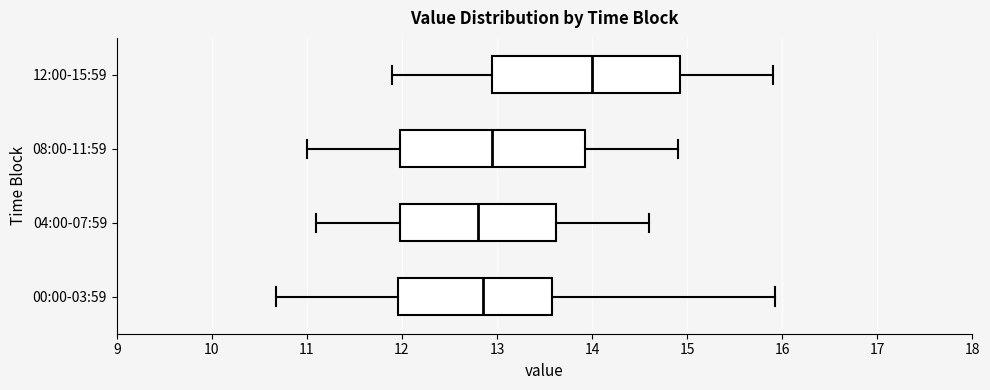

Reading bottom to top, read every box against the x-axis: the position of its median line, the range the box covers, and the ends of its whiskers. The values are not printed on the chart, so give them approximately, as read against the axis.

00:00-03:59: median 12.9, box 12.0 to 13.6, whiskers 10.7 to 15.9
04:00-07:59: median 12.8, box 12.0 to 13.6, whiskers 11.1 to 14.6
08:00-11:59: median 13.0, box 12.0 to 13.9, whiskers 11.0 to 14.9
12:00-15:59: median 14.0, box 13.0 to 14.9, whiskers 11.9 to 15.9